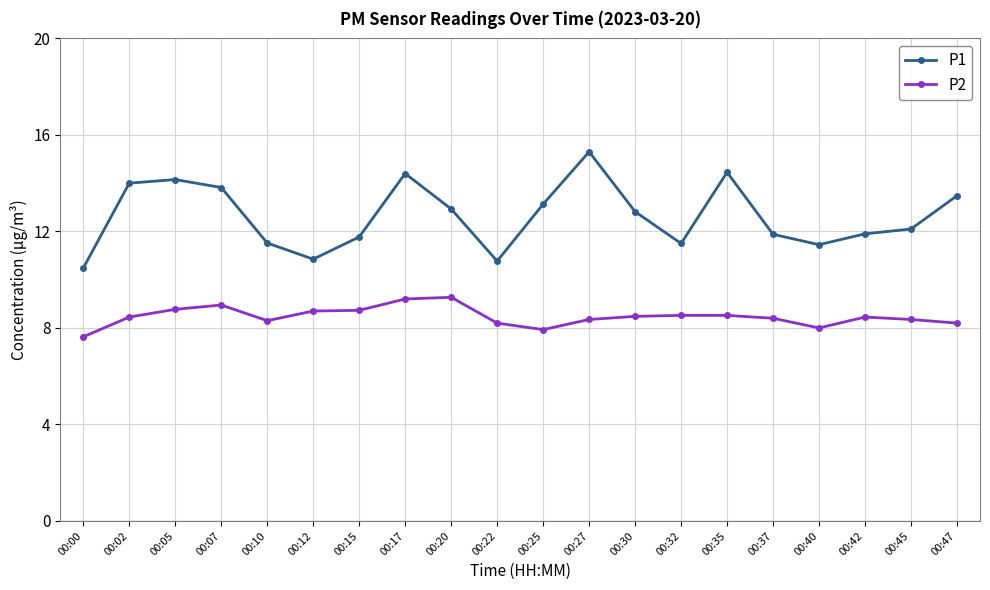

What is the difference between the second highest and second lowest values in the P1 series?

3.7